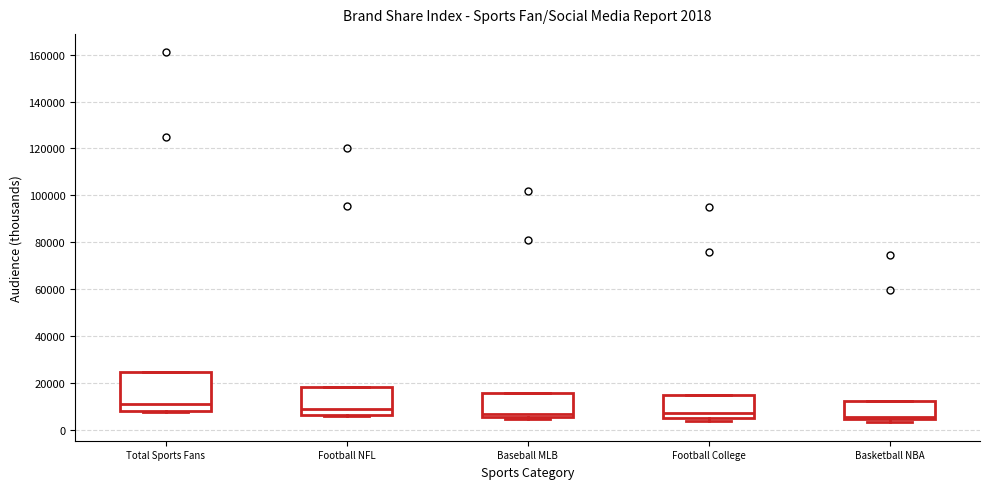

Which box is the tallest, from its lower edge to its upper edge?

Total Sports Fans